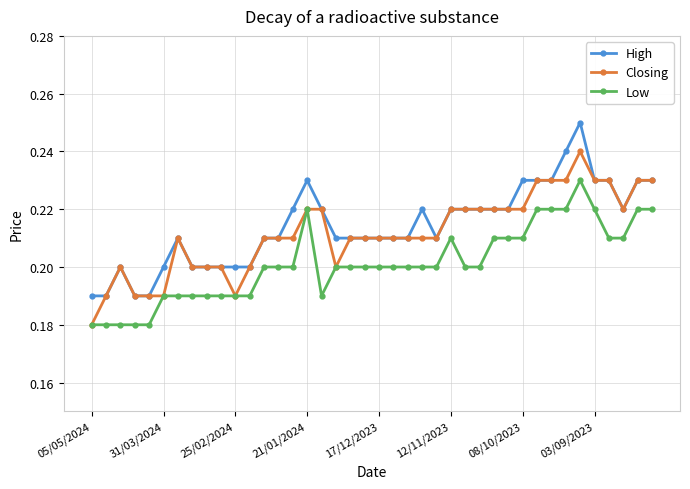

At how many categories does at least one series exceed 0?

40